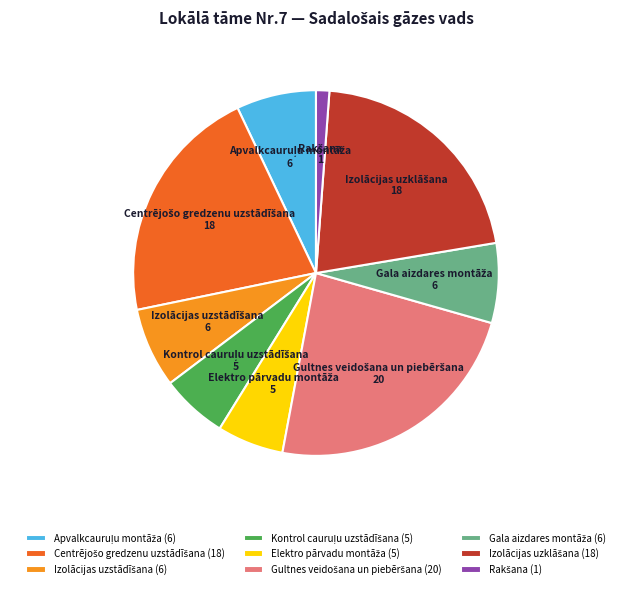

How many slices are in this pie chart?

9